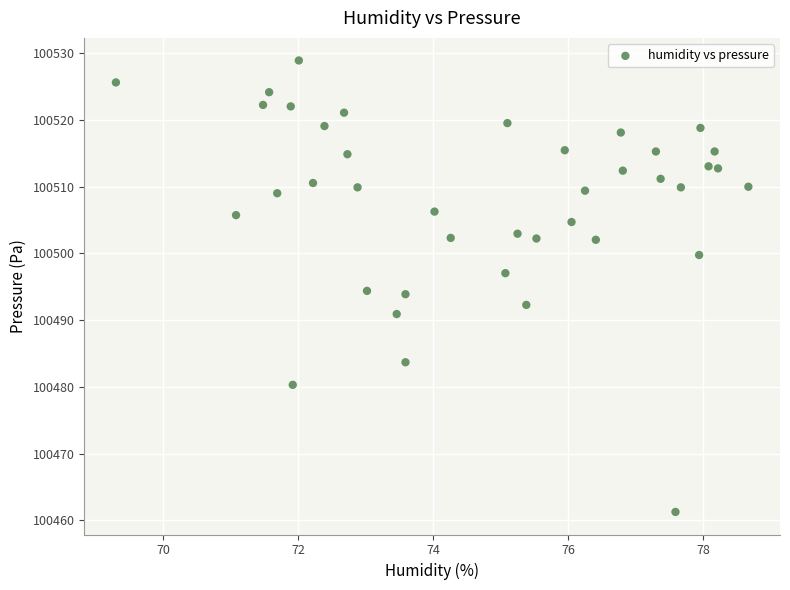

What is the range of Y values (max minus min)?

67.6